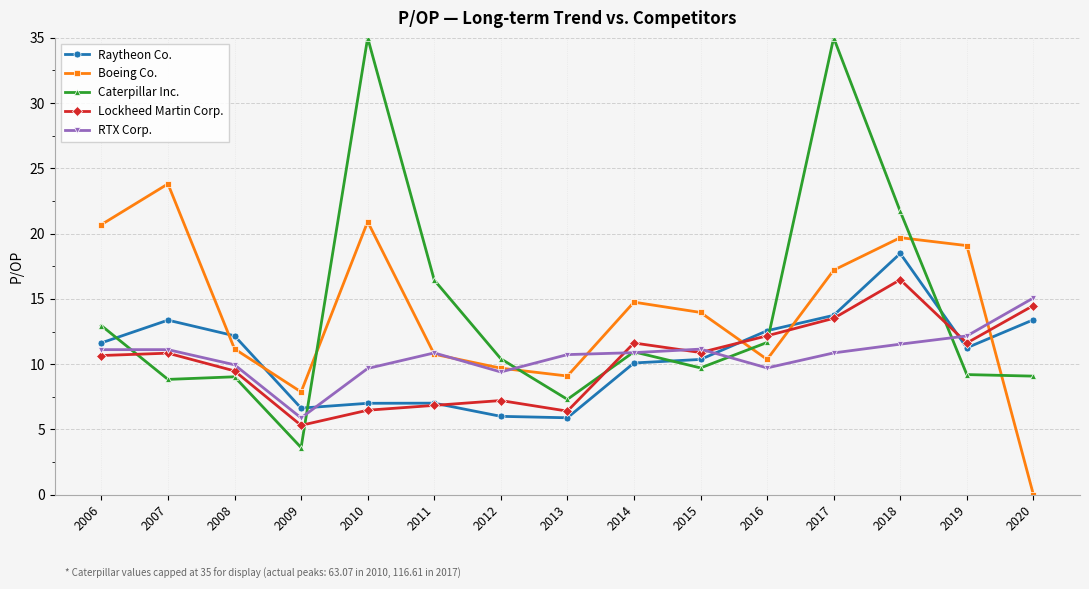

Which label corresponds to the smallest value in the chart?

2020